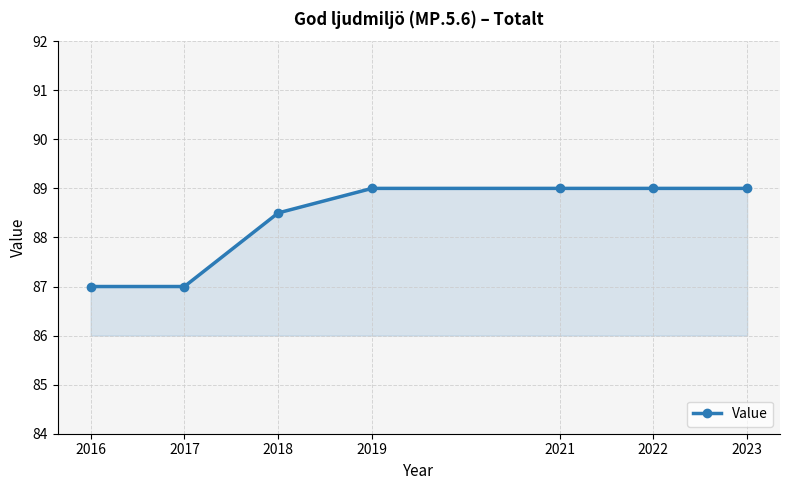

What is the smallest value displayed?

87.0